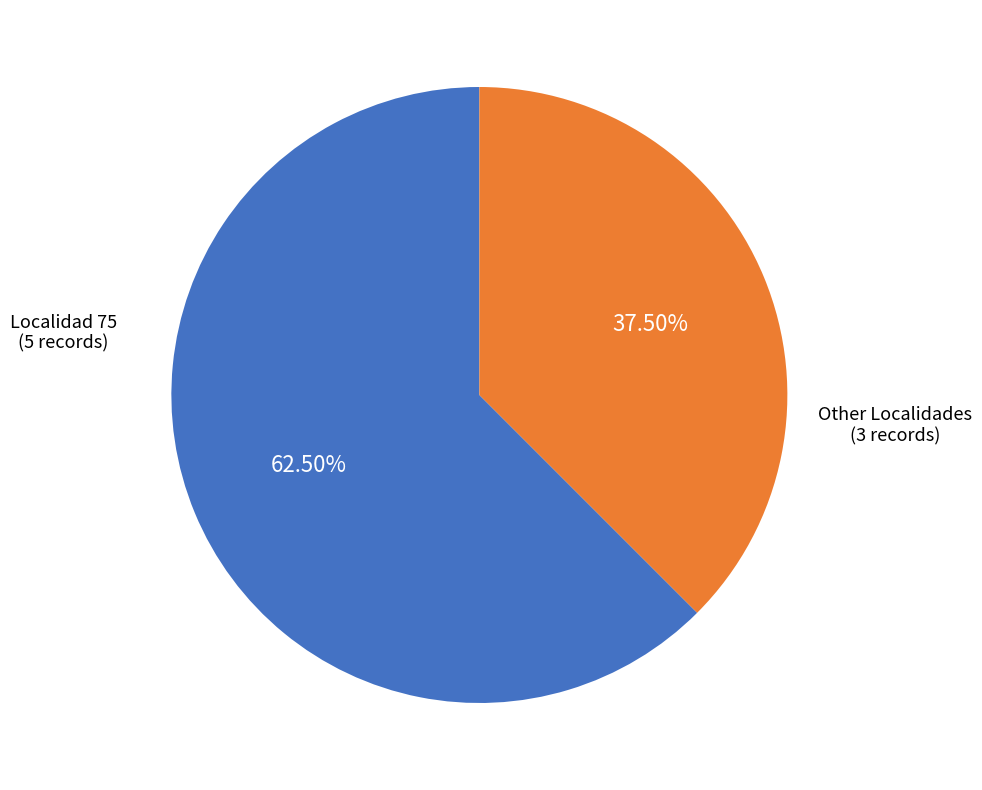

How many segments does this pie chart have?

2